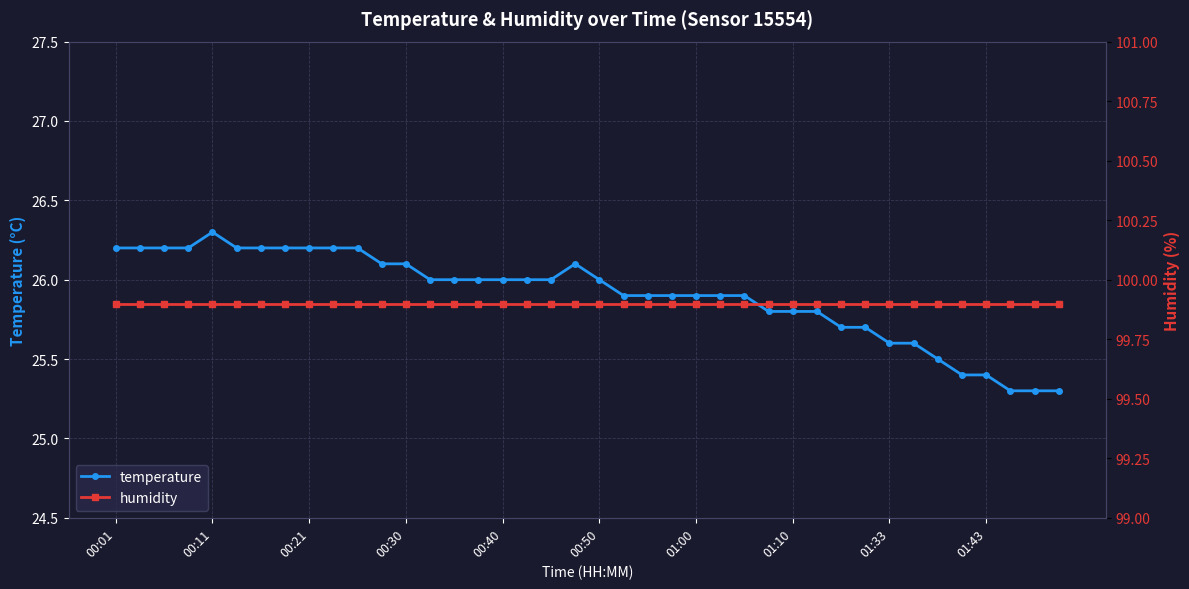

The humidity series shows 99.9 at 26. True or false?

True